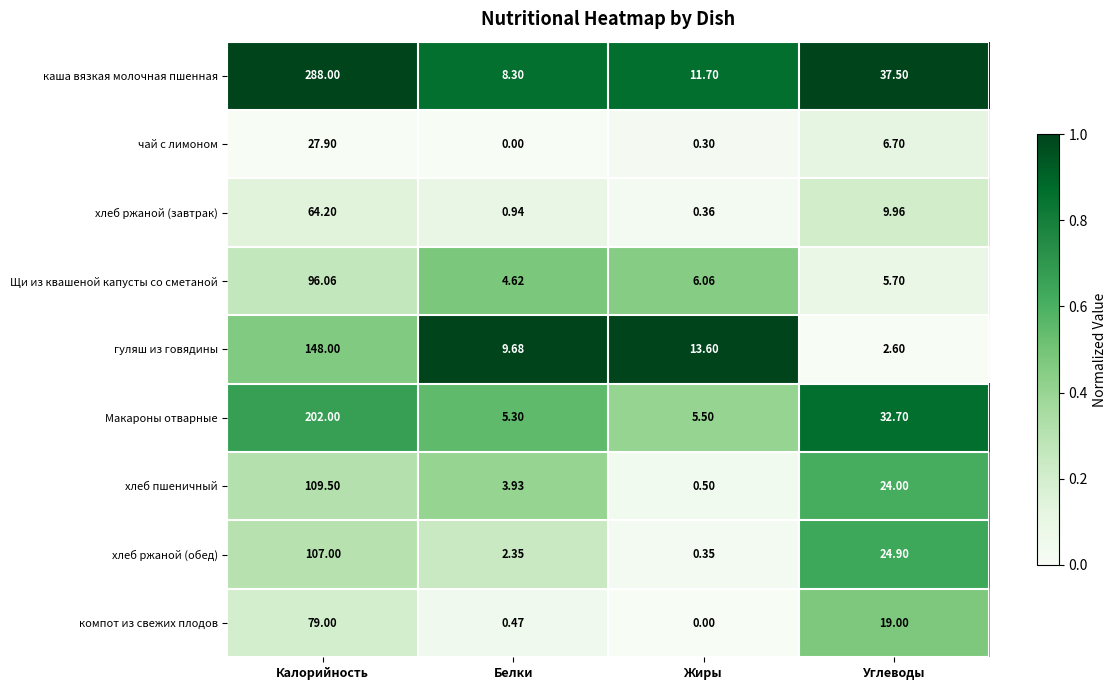

How many values in the хлеб ржаной (завтрак) series are below 9?

2